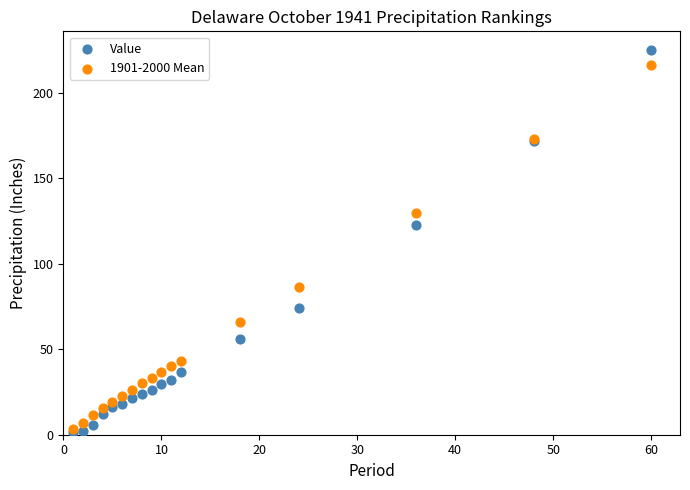

Which series reaches the maximum Y coordinate?

Value